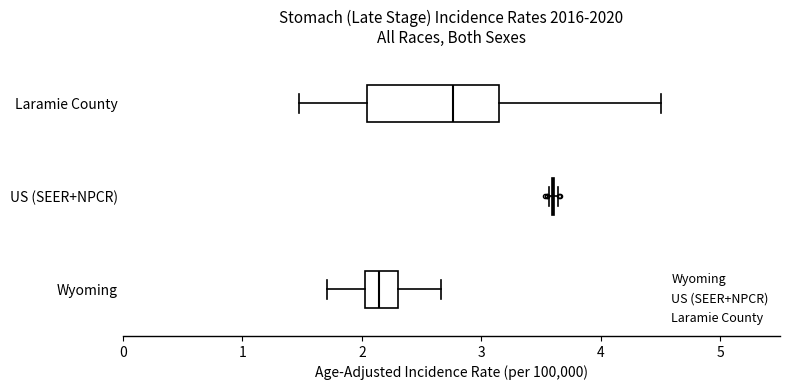

Reading bottom to top, transcribe this box plot: for each box, give where its median line is, the range the box spans, and where its two whiskers end, as read against the x-axis. The values are not printed on the chart, so give them approximately, as read against the axis.

Wyoming: median 2.1, box 2.0 to 2.3, whiskers 1.7 to 2.7
US (SEER+NPCR): box collapsed to a line at 3.6, whiskers 3.6 to 3.6
Laramie County: median 2.8, box 2.0 to 3.1, whiskers 1.5 to 4.5